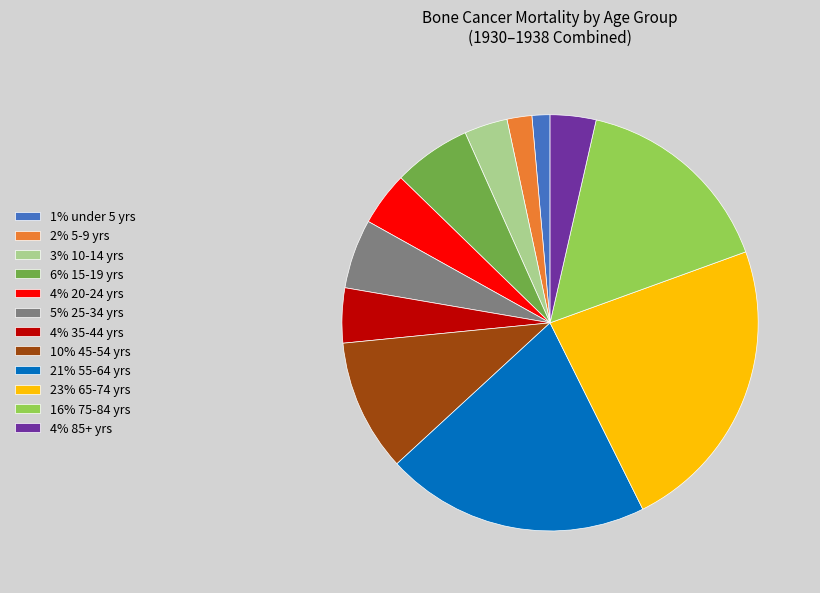

Is the sum of 4% 85+ yrs and 5% 25-34 yrs greater than half?

No